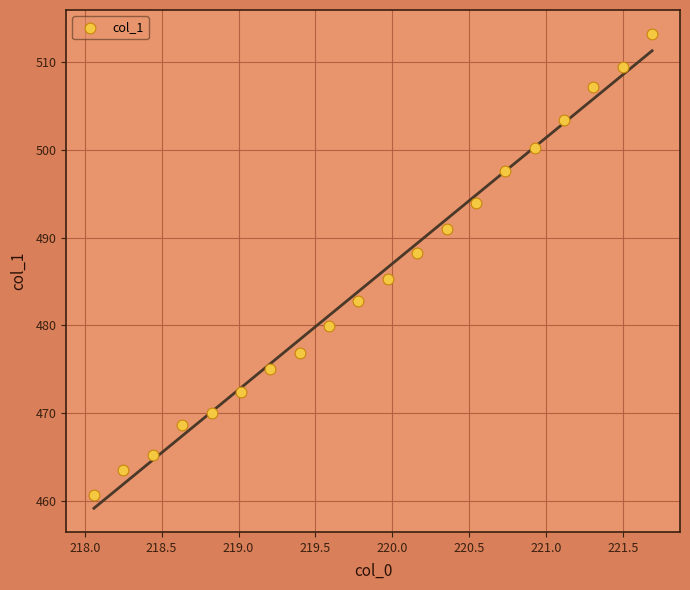

What Y value in the scatter plot is closest to 486?

485.3